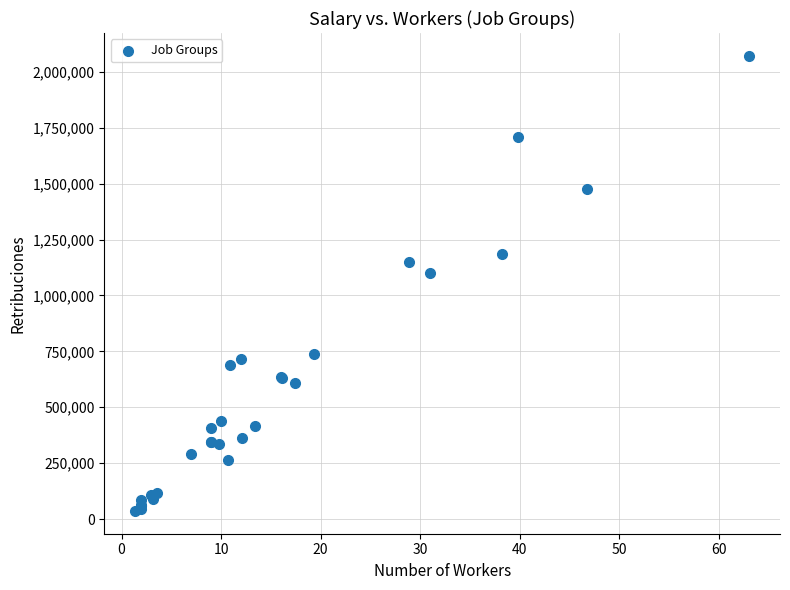

What Y value in the scatter plot is closest to 1054083?

1102601.9